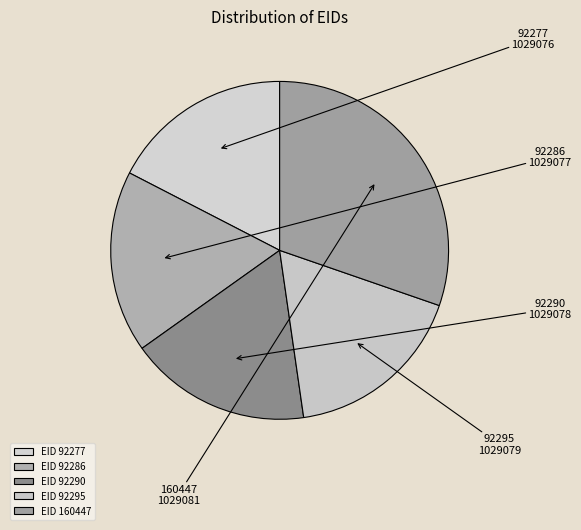

What is the ratio of the value at 92295 to the value at 160447?

0.6